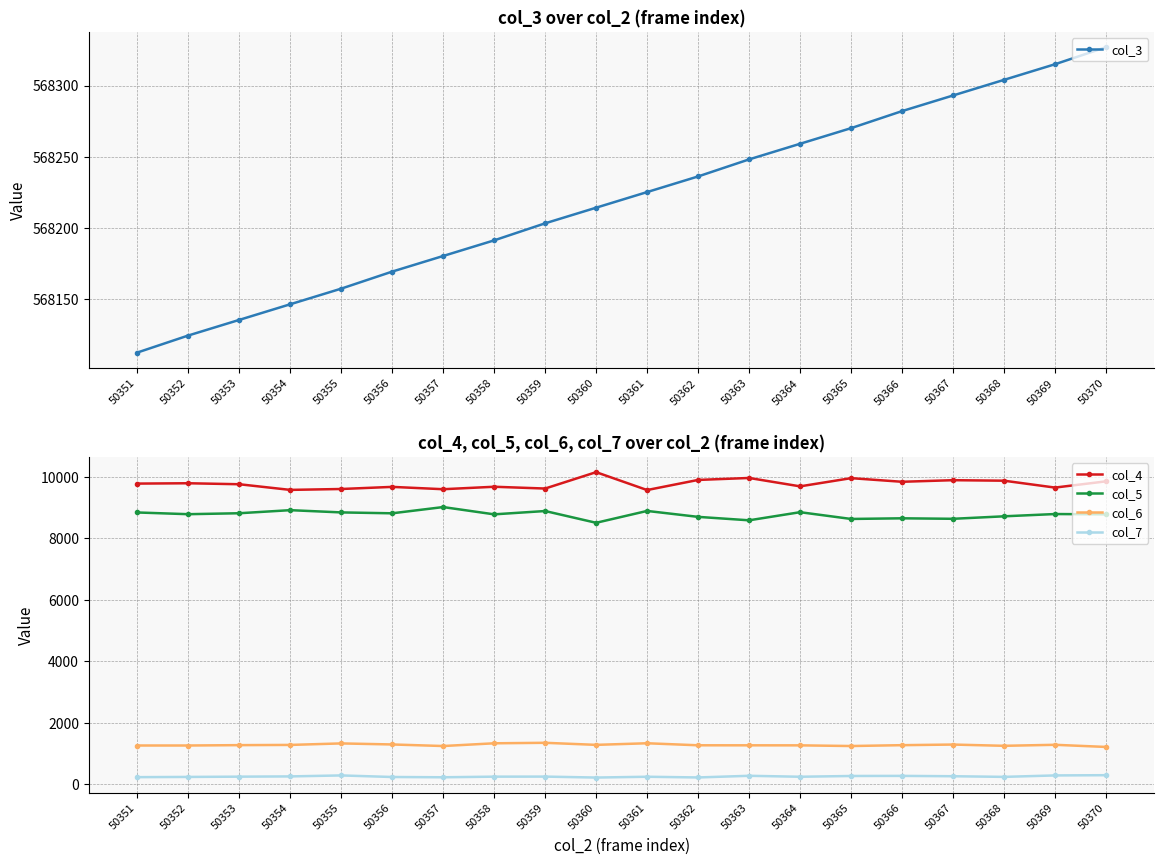

List the labels in order of col_7 value, largest first.

50370, 50355, 50369, 50363, 50366, 50365, 50367, 50354, 50359, 50353, 50358, 50361, 50364, 50368, 50352, 50356, 50351, 50357, 50362, 50360